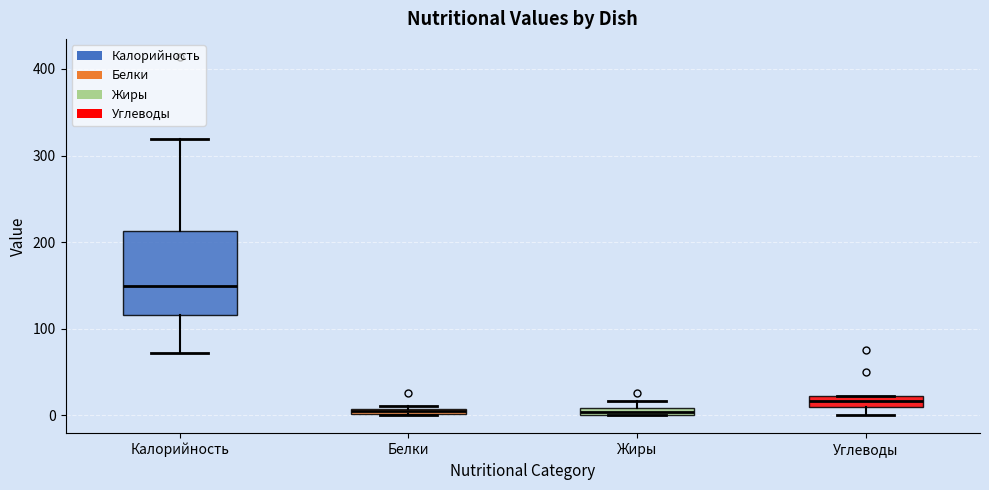

Where is the lower edge of the box for Жиры on the y-axis? The values are not printed on the chart, so give them approximately, as read against the axis.

0